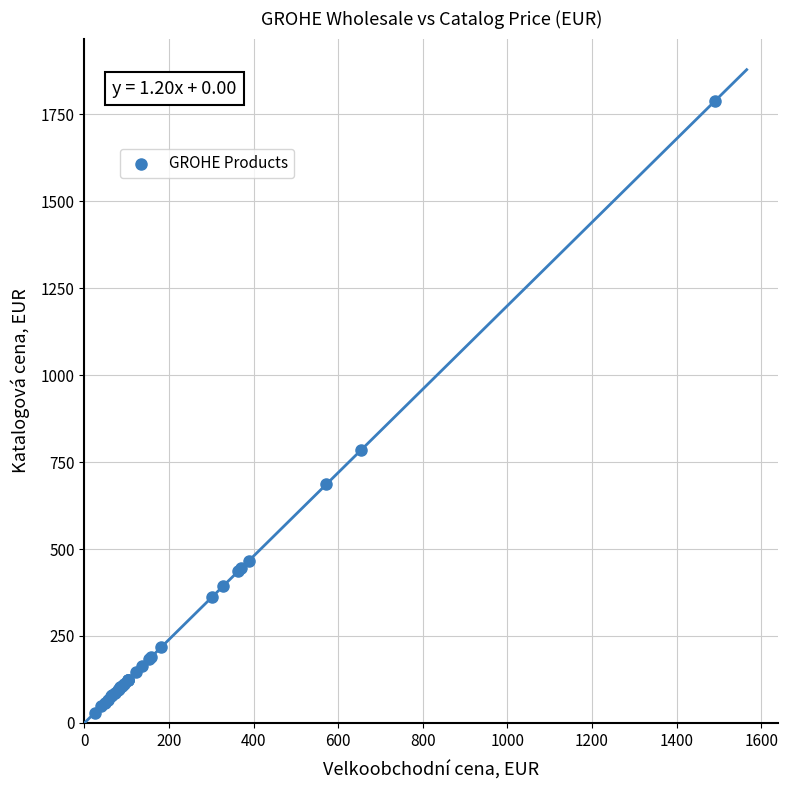

What Y value in the scatter plot is closest to 909?

785.6